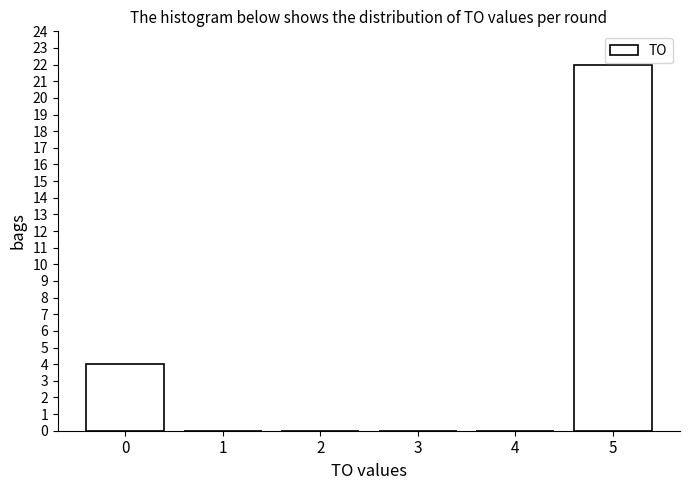

Reading left to right, transcribe this chart: for each bar, give the range it covers on the x-axis and its height. The values are not printed on the chart, so give them approximately, as read against the axis.

-0.5 to 0.5: 4
0.5 to 1.5: 0
1.5 to 2.5: 0
2.5 to 3.5: 0
3.5 to 4.5: 0
4.5 to 5.5: 22